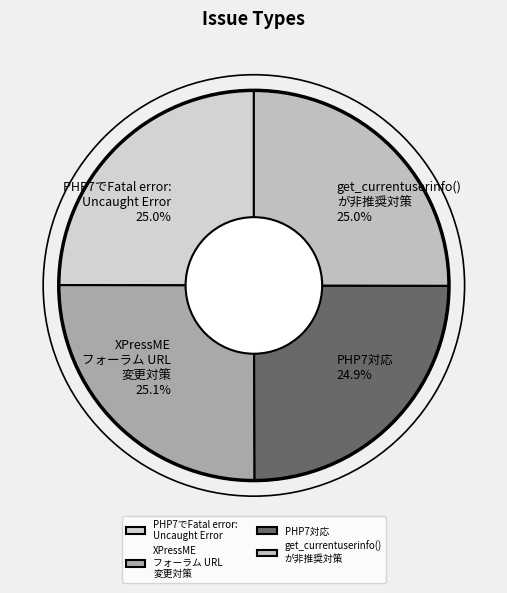

What portion of the pie excludes PHP7対応?

75.1%